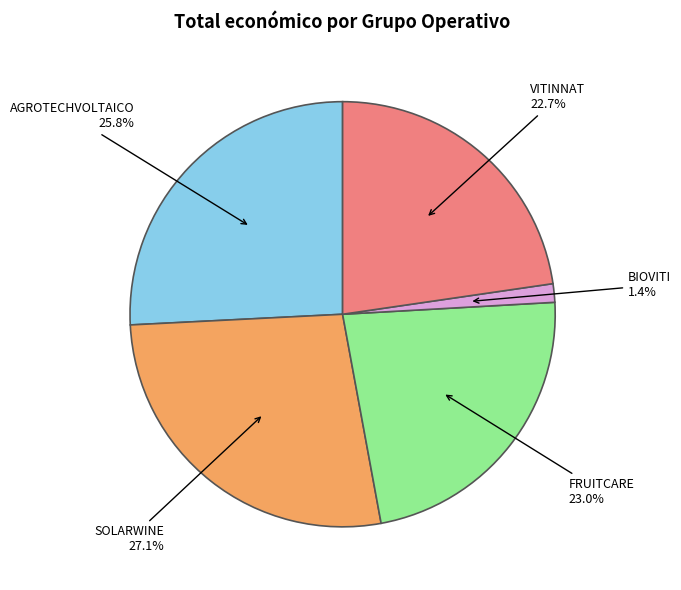

Is there any slice that represents more than half of the pie?

No